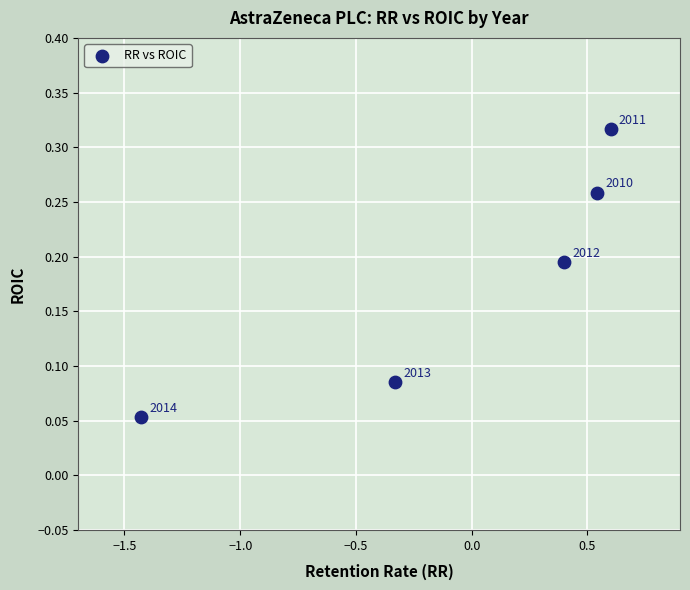

What is the range of X values (max minus min)?

2.0